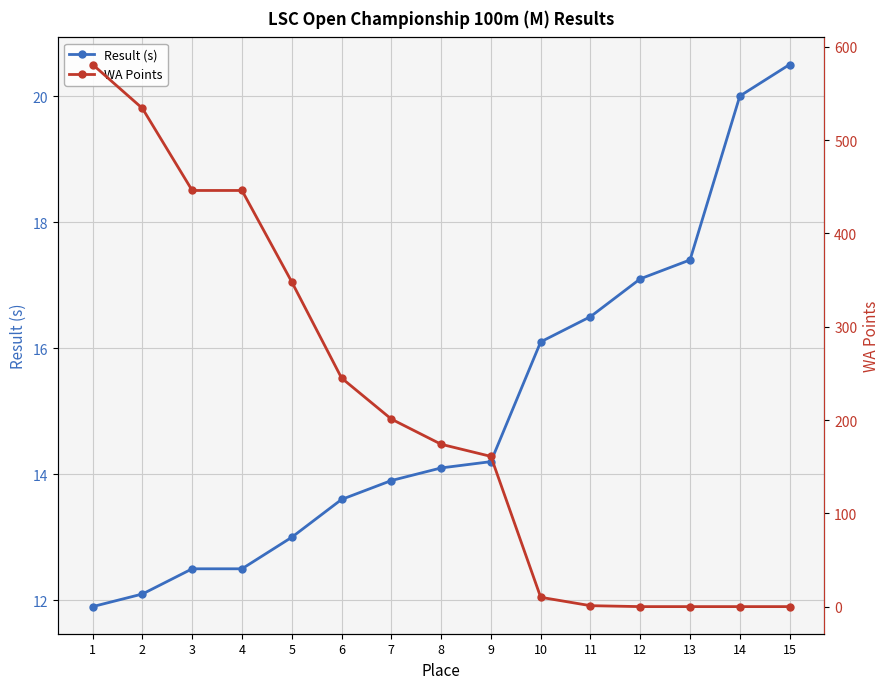

Where does the Result (s) series first go above 14?

8